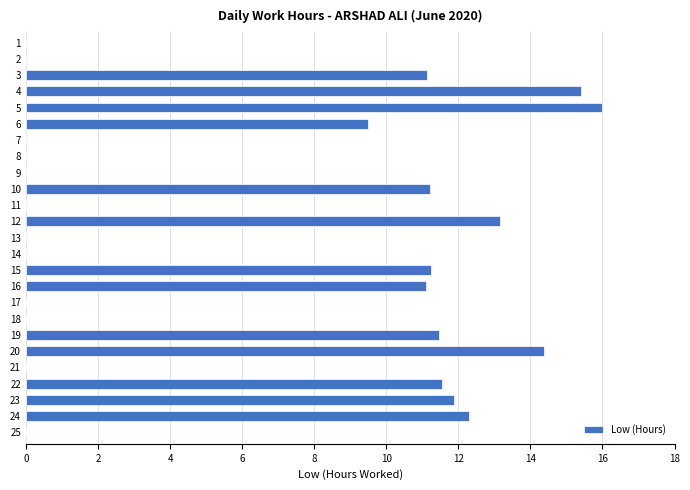

What is the change in value from 19 to 24?

+0.8